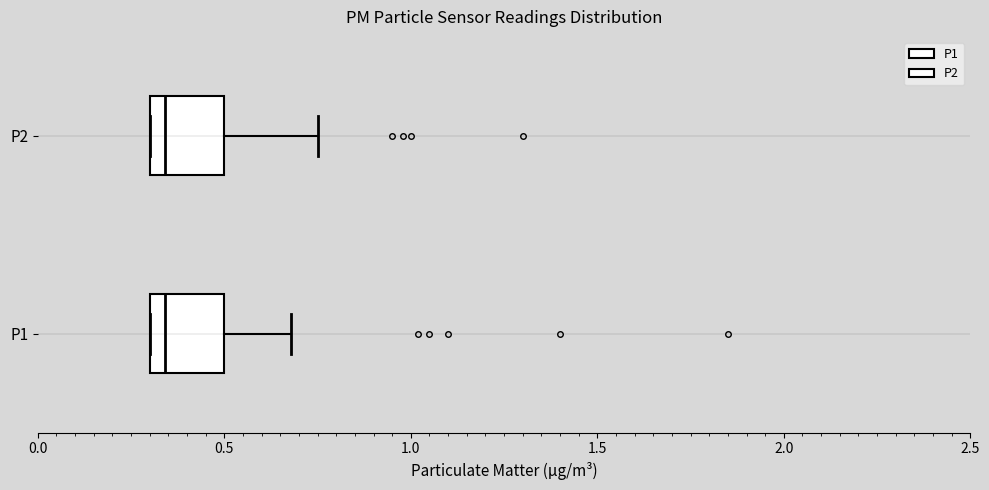

Reading bottom to top, read every box against the x-axis: the position of its median line, the range the box covers, and the ends of its whiskers. The values are not printed on the chart, so give them approximately, as read against the axis.

P1: median 0.35, box 0.30 to 0.50, whiskers 0.30 to 0.70
P2: median 0.35, box 0.30 to 0.50, whiskers 0.30 to 0.75